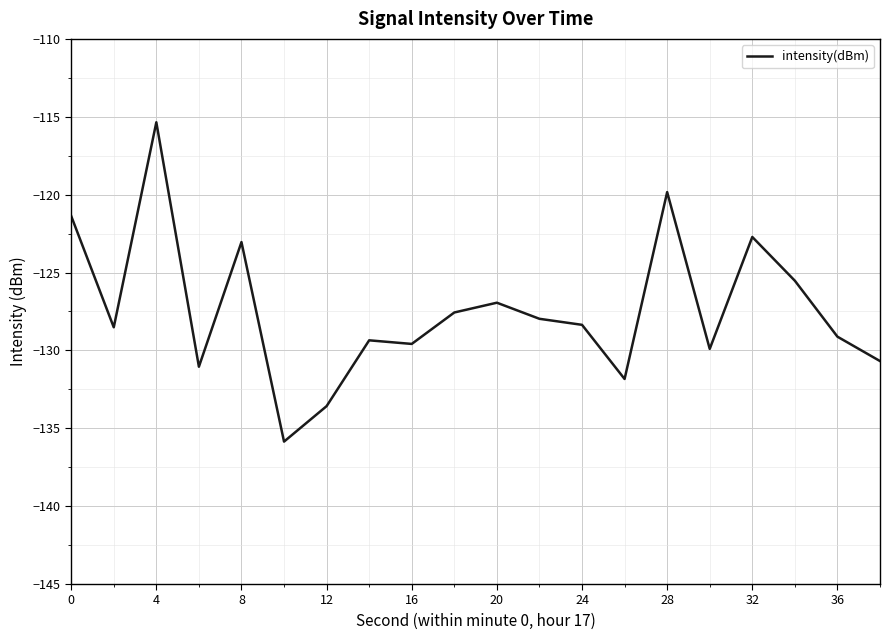

What is the minimum value shown in the chart?

-135.9